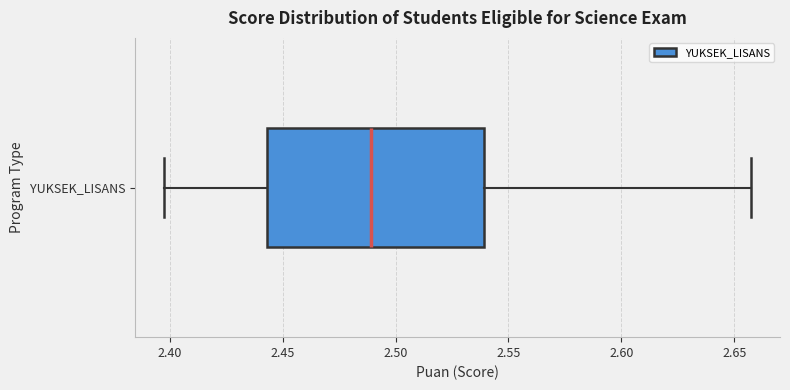

Transcribe this box plot: give where the median line is, the range the box spans, and where the two whiskers end, as read against the x-axis. The values are not printed on the chart, so give them approximately, as read against the axis.

median 2.490, box 2.445 to 2.540, whiskers 2.400 to 2.655